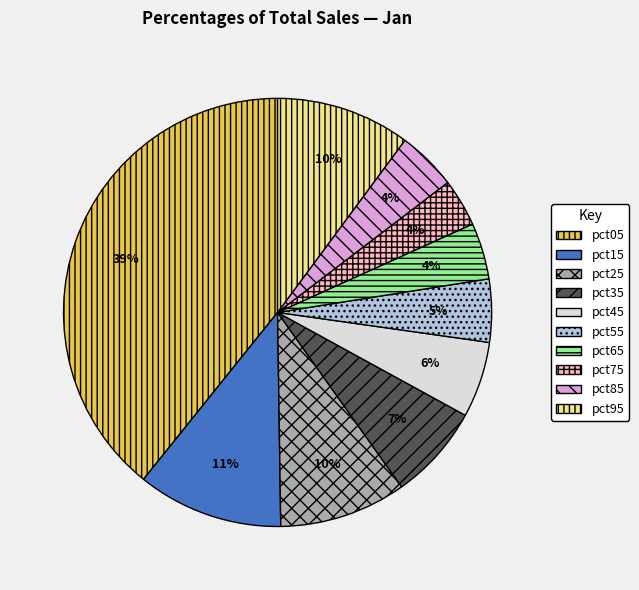

What is the ratio of the value at pct15 to the value at pct05?

0.3